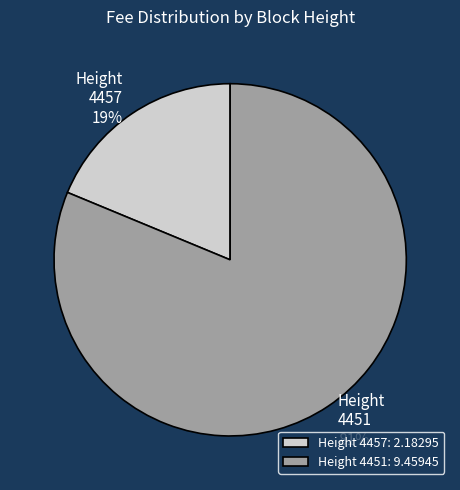

Do 4457 and 4451 together represent more than half of the pie?

Yes